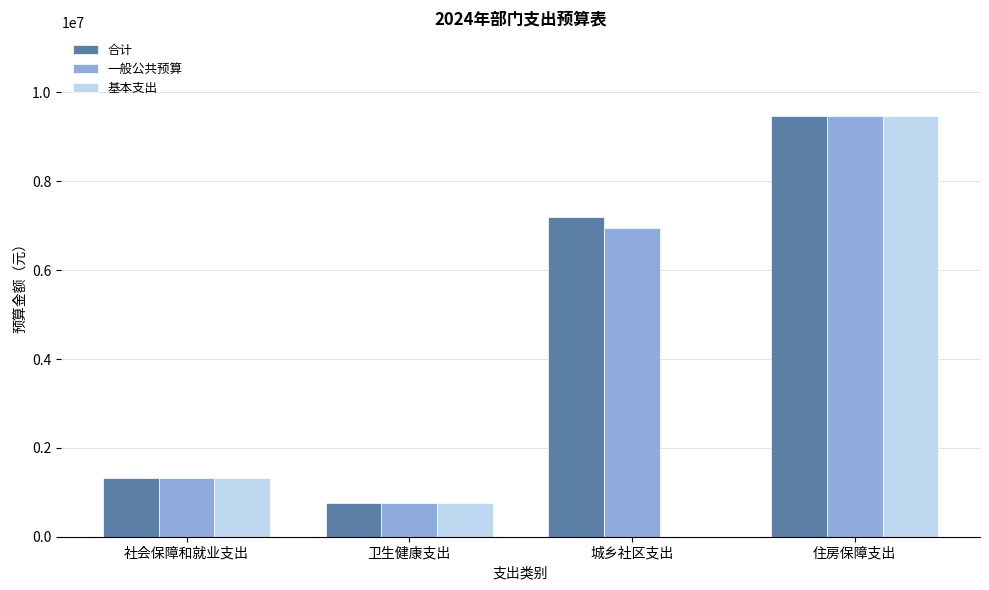

Reading right to left, extract all data points from this chart.

合计: 住房保障支出=9461803.5	城乡社区支出=7200000.0	卫生健康支出=755895.5	社会保障和就业支出=1313311.8
一般公共预算: 住房保障支出=9461803.5	城乡社区支出=6950000.0	卫生健康支出=755895.5	社会保障和就业支出=1313311.8
基本支出: 住房保障支出=9461803.5	城乡社区支出=0.0	卫生健康支出=755895.5	社会保障和就业支出=1313311.8